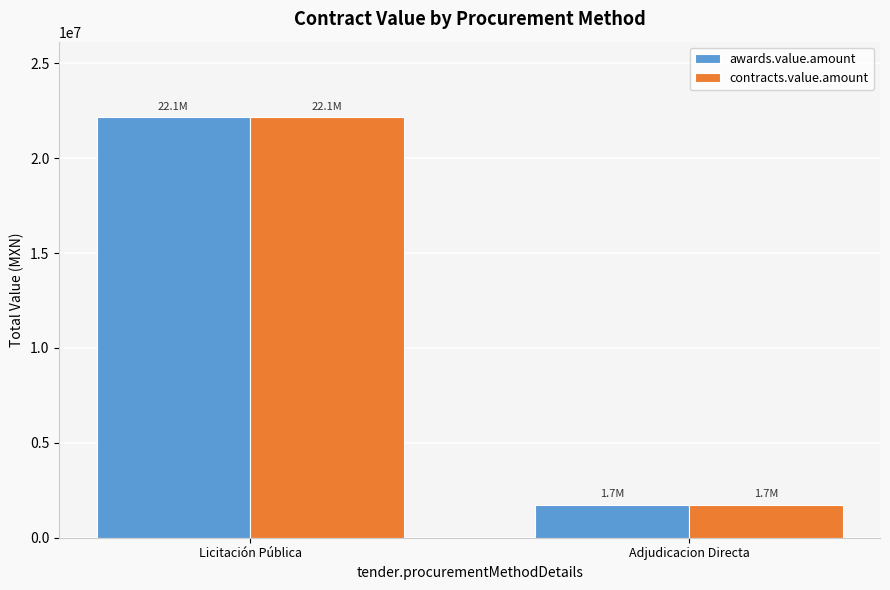

What is the value of the awards.value.amount bar at the 2nd from the left?

1729307.8